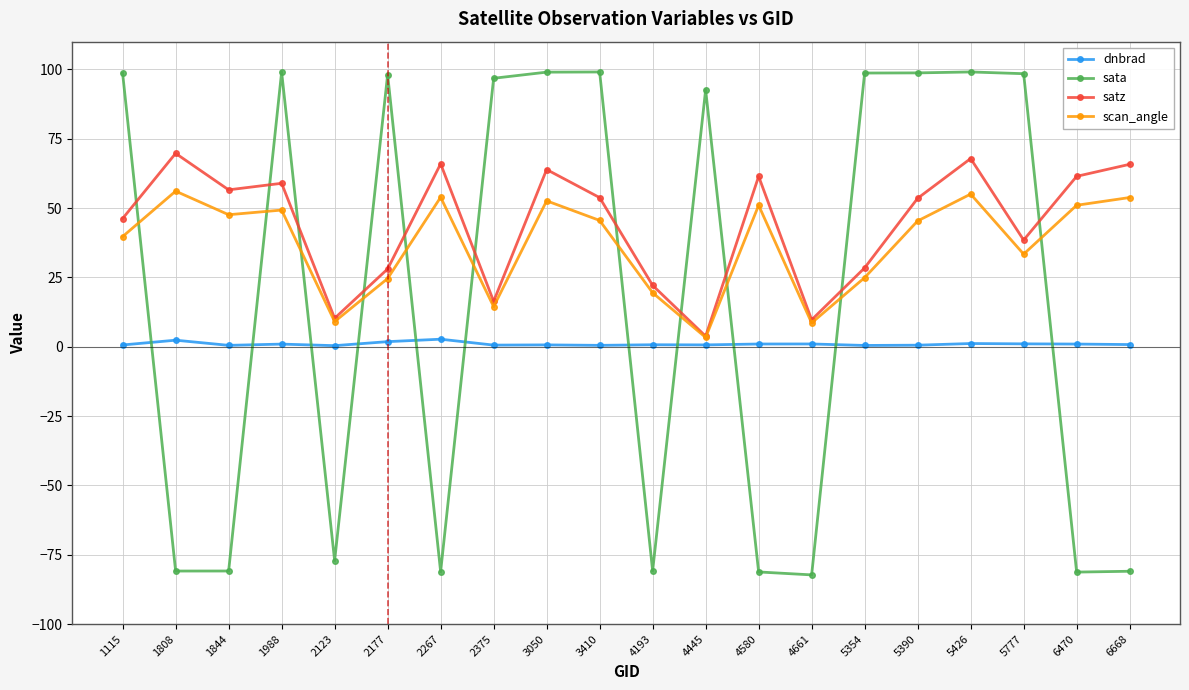

What is the sum of all satz values?

882.3